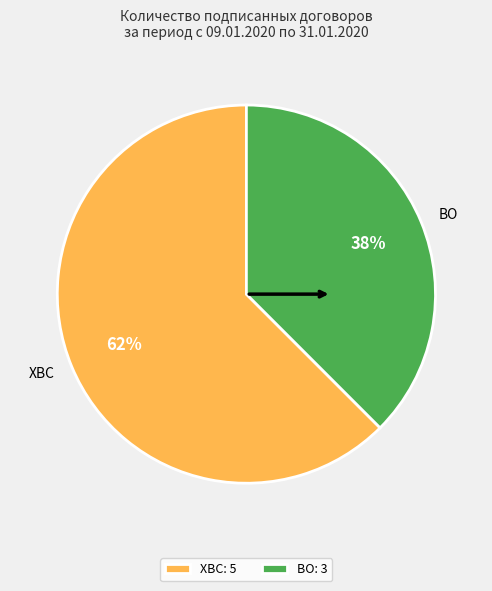

Is the sum of ХВС and ВО greater than half?

Yes